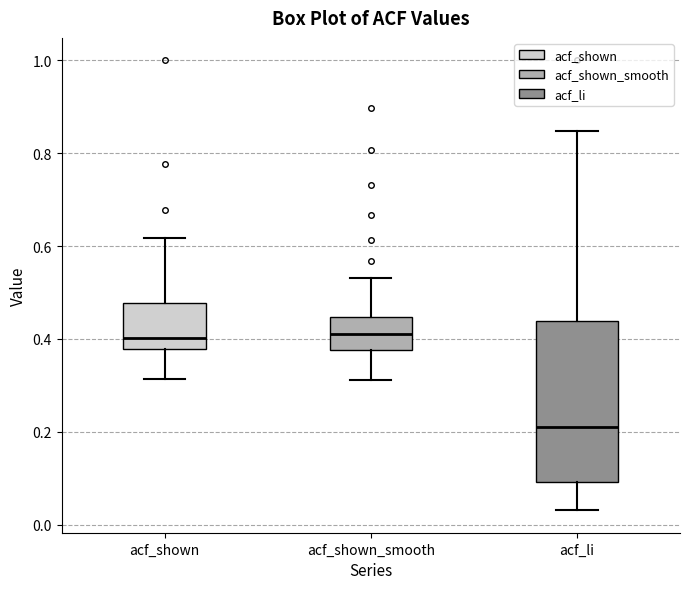

Which box is the tallest, from its lower edge to its upper edge?

acf_li